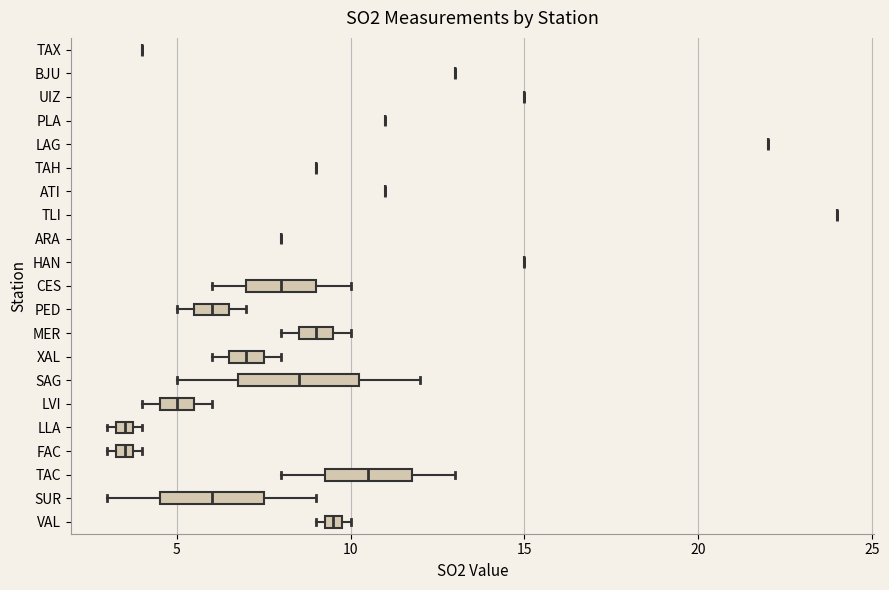

Which box is the widest, from its left edge to its right edge?

SAG